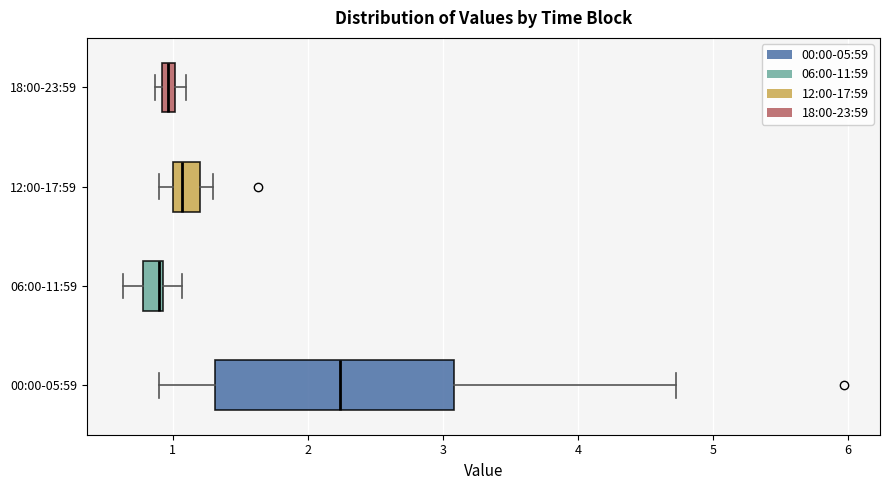

Comparing the boxes themselves (not the whiskers), which one is the widest?

00:00-05:59